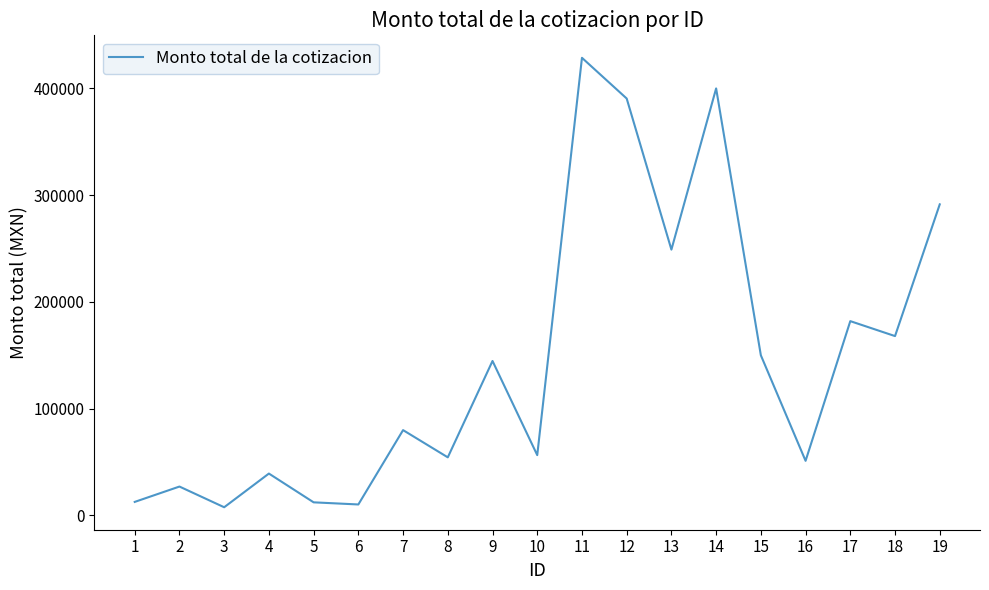

True or false: there are more than 2 points higher than both neighbors.

True